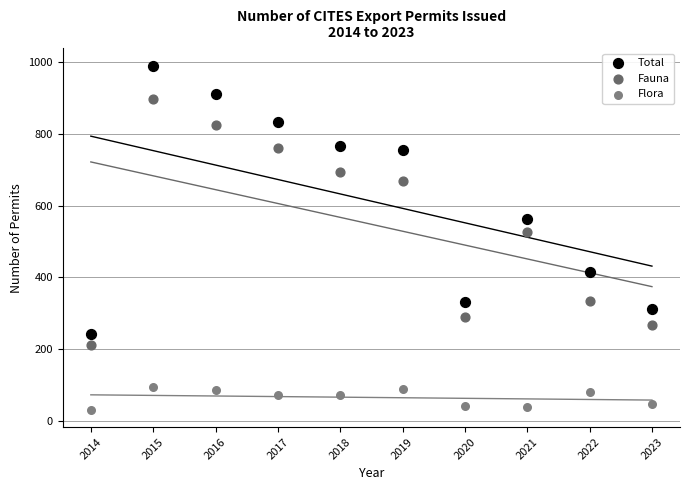

Which series has the widest spread of Y values?

Total